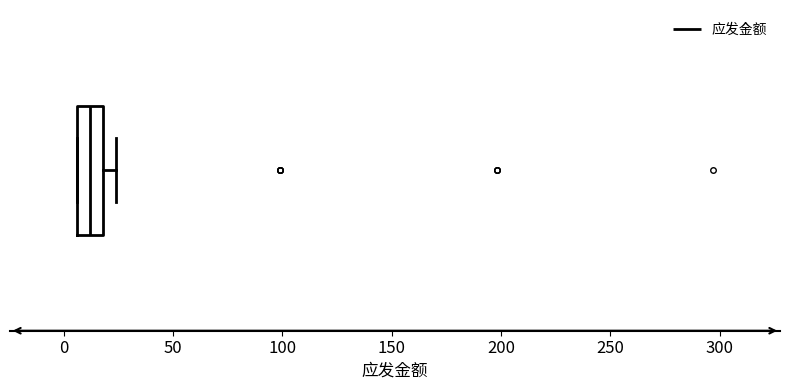

Read this box plot against the x-axis: the position of the median line, the range covered by the box, and the ends of both whiskers. The values are not printed on the chart, so give them approximately, as read against the axis.

median 10, box 5 to 20, whiskers 5 to 25